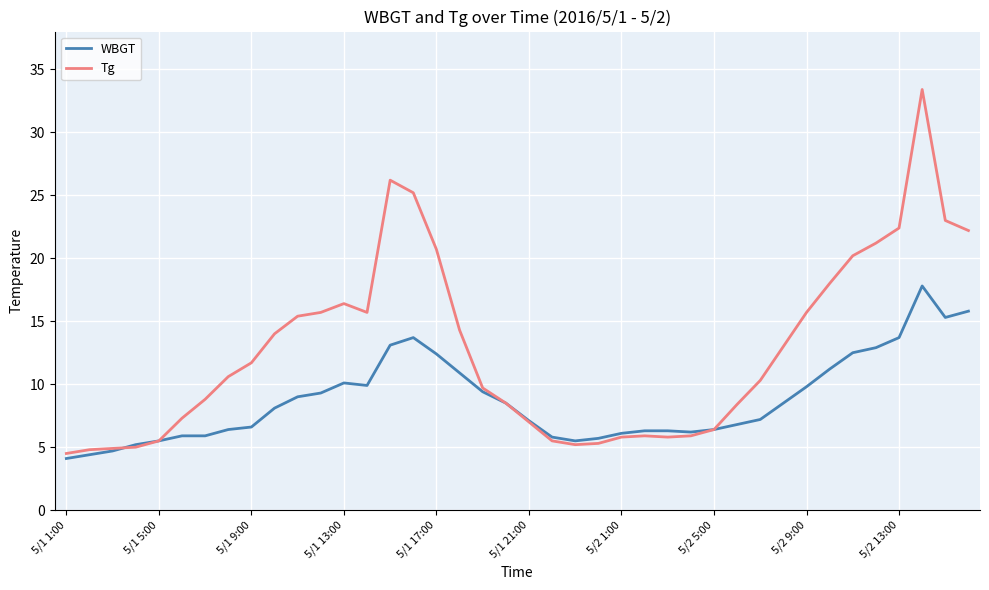

Rank the series by their average value, from highest to lowest.

Tg, WBGT